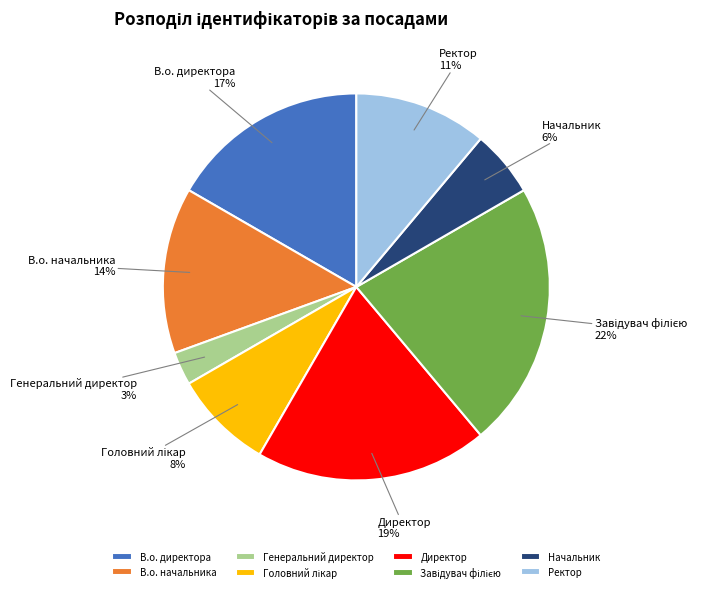

Is there any slice that represents more than half of the pie?

No